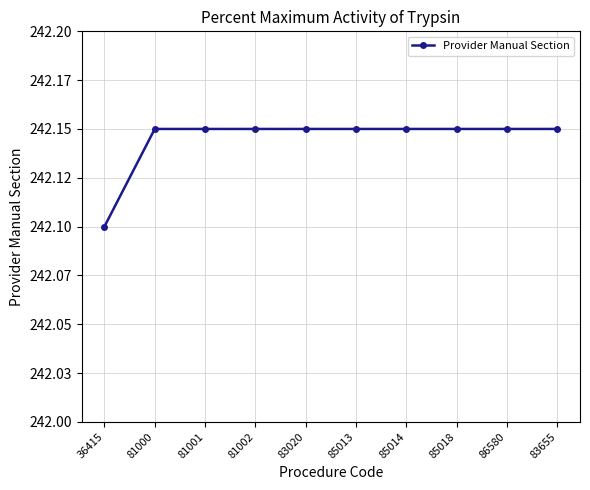

Does the chart have visible grid lines?

Yes